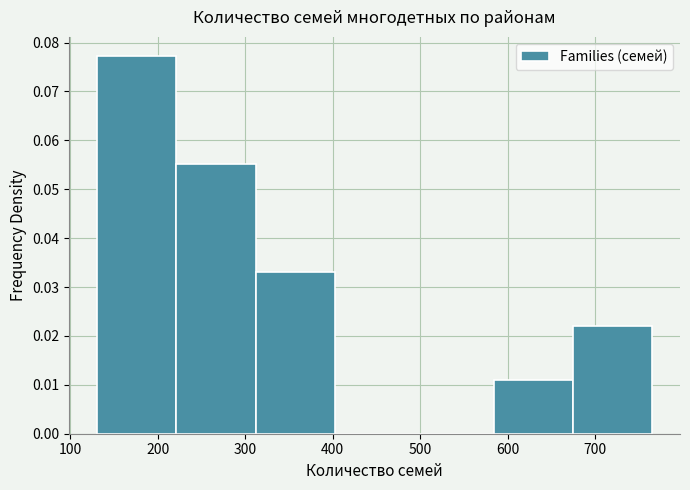

Over which range of the x-axis is the bar tallest?

130 to 220